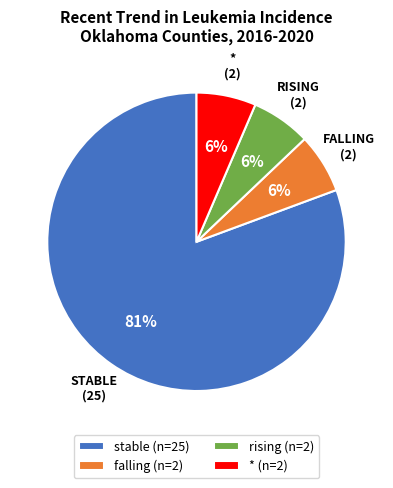

Is there any slice that represents more than half of the pie?

Yes